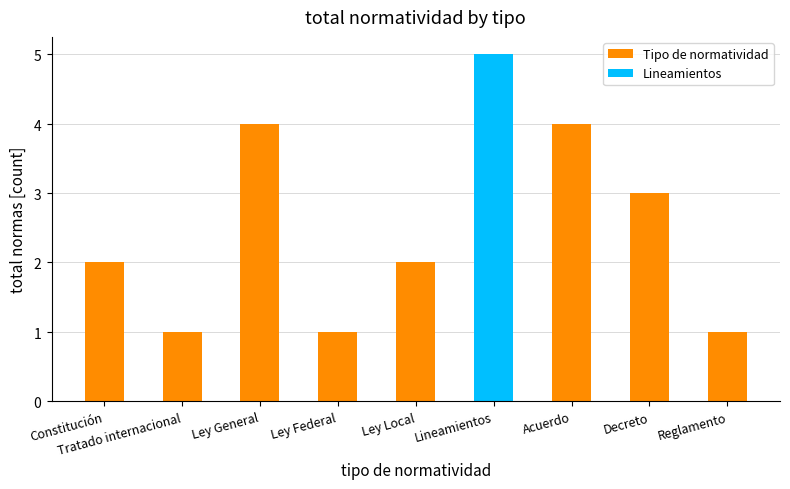

List the labels in order of value, smallest first.

Tratado internacional, Ley Federal, Reglamento, Constitución, Ley Local, Decreto, Ley General, Acuerdo, Lineamientos